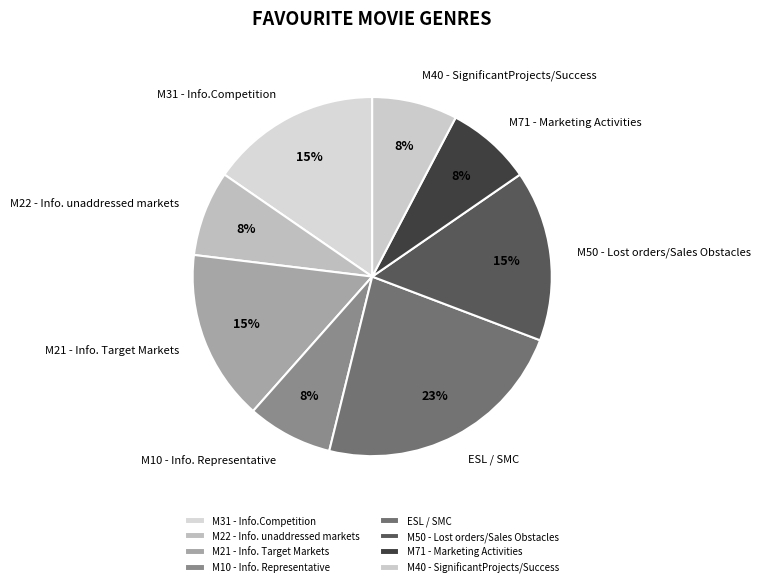

True or false: M50 - Lost orders/Sales Obstacles accounts for 8% of the total.

False